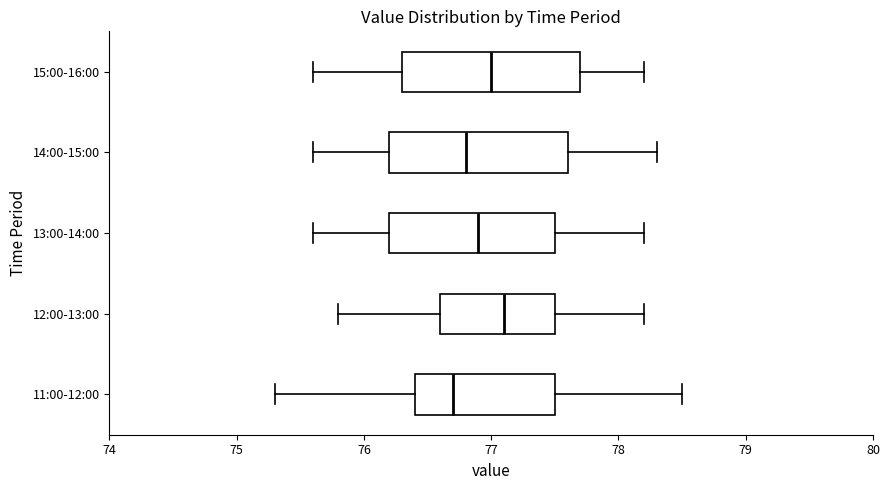

Reading bottom to top, read every box against the x-axis: the position of its median line, the range the box covers, and the ends of its whiskers. The values are not printed on the chart, so give them approximately, as read against the axis.

11:00-12:00: median 76.7, box 76.4 to 77.5, whiskers 75.3 to 78.5
12:00-13:00: median 77.1, box 76.6 to 77.5, whiskers 75.8 to 78.2
13:00-14:00: median 76.9, box 76.2 to 77.5, whiskers 75.6 to 78.2
14:00-15:00: median 76.8, box 76.2 to 77.6, whiskers 75.6 to 78.3
15:00-16:00: median 77.0, box 76.3 to 77.7, whiskers 75.6 to 78.2